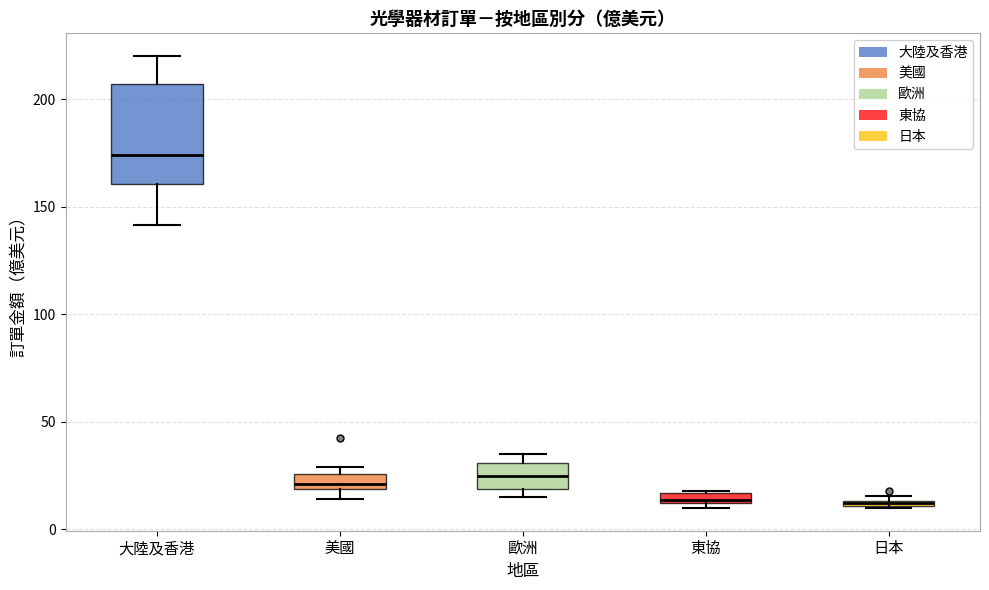

Where is the lower edge of the box for 東協 on the y-axis? The values are not printed on the chart, so give them approximately, as read against the axis.

10